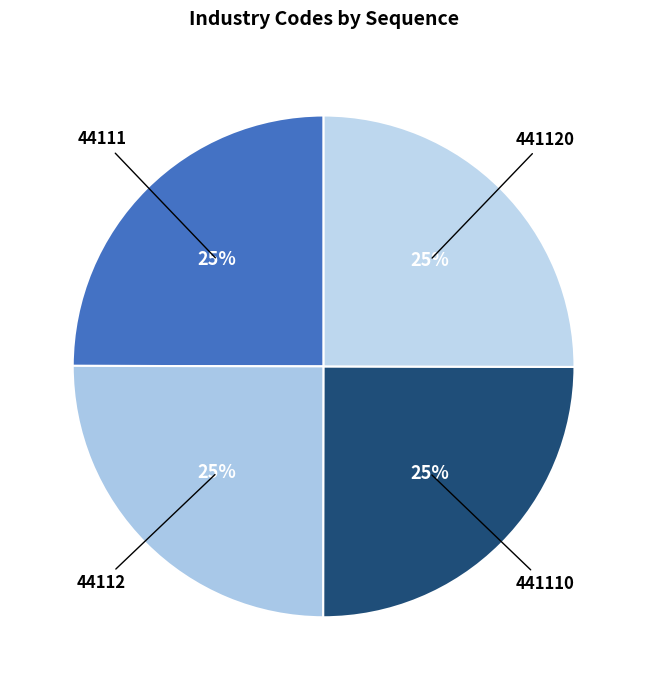

Approximately how many times larger is the value at 44111 compared to 44112?

1.0